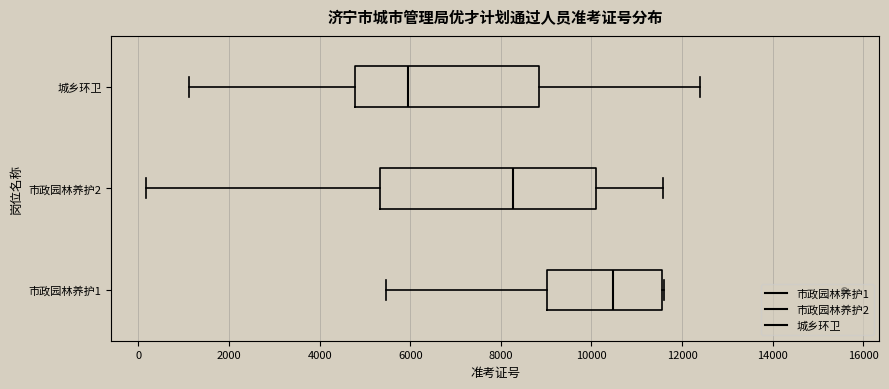

Reading bottom to top, transcribe this box plot: for each box, give where its median line is, the range the box spans, and where its two whiskers end, as read against the x-axis. The values are not printed on the chart, so give them approximately, as read against the axis.

市政园林养护1: median 10400, box 9000 to 11600, whiskers 5400 to 11600
市政园林养护2: median 8200, box 5400 to 10000, whiskers 200 to 11600
城乡环卫: median 6000, box 4800 to 8800, whiskers 1200 to 12400